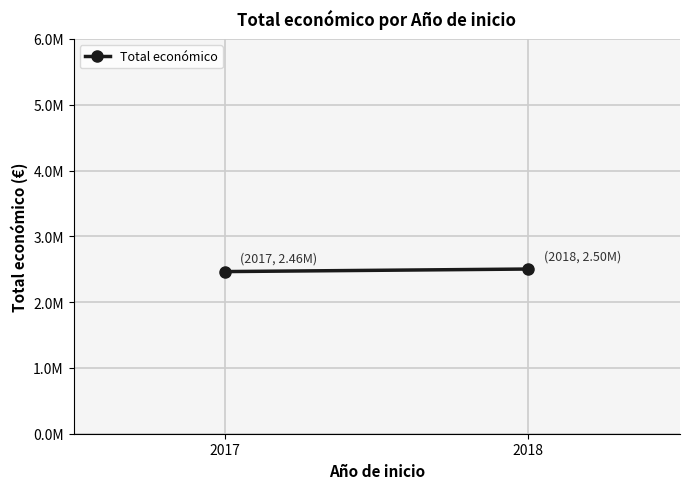

Count the values in the range 2464572 to 2503391.

2